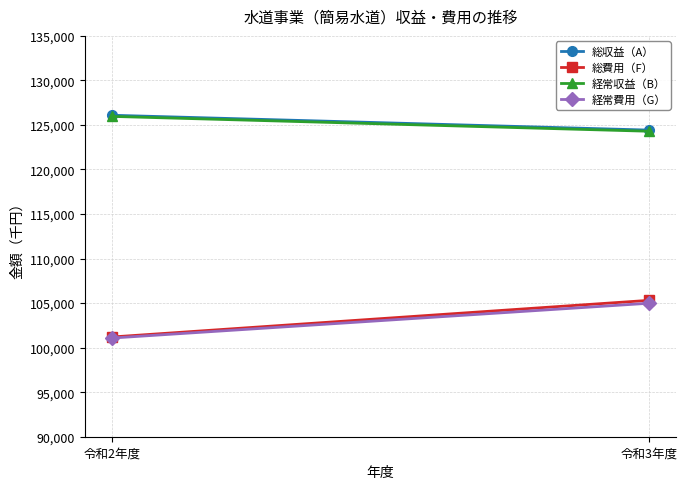

What is the greatest value displayed?

126090